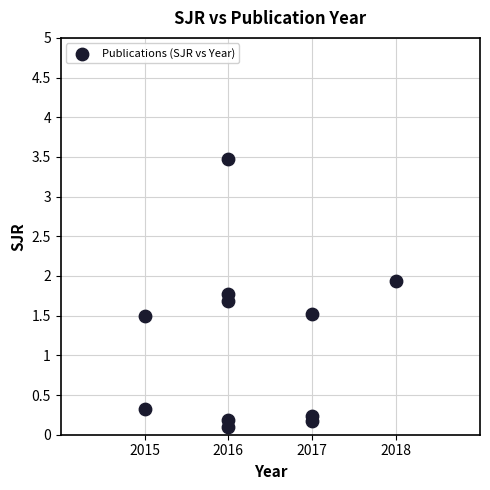

What is the range of Y values (max minus min)?

3.4